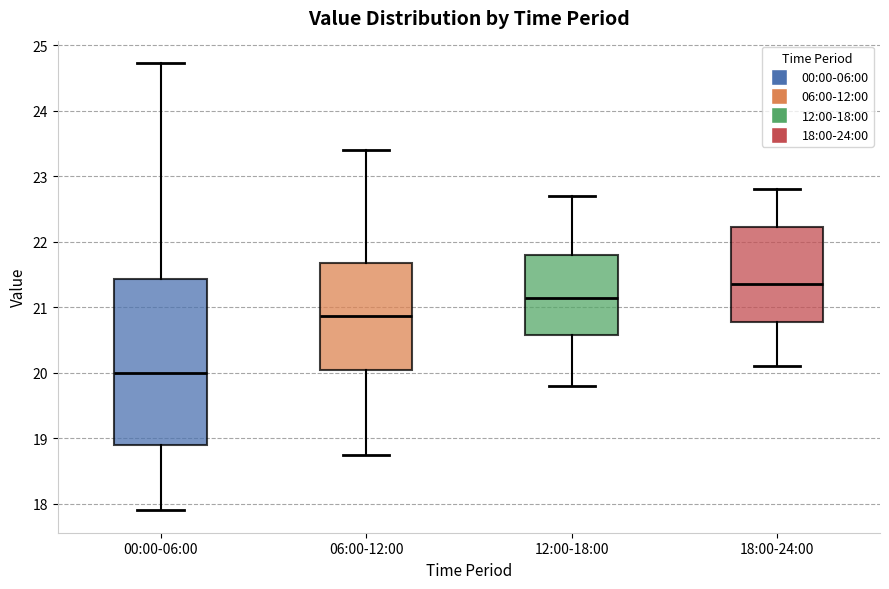

Where does the median line of the box for 12:00-18:00 sit on the y-axis? The values are not printed on the chart, so give them approximately, as read against the axis.

21.2